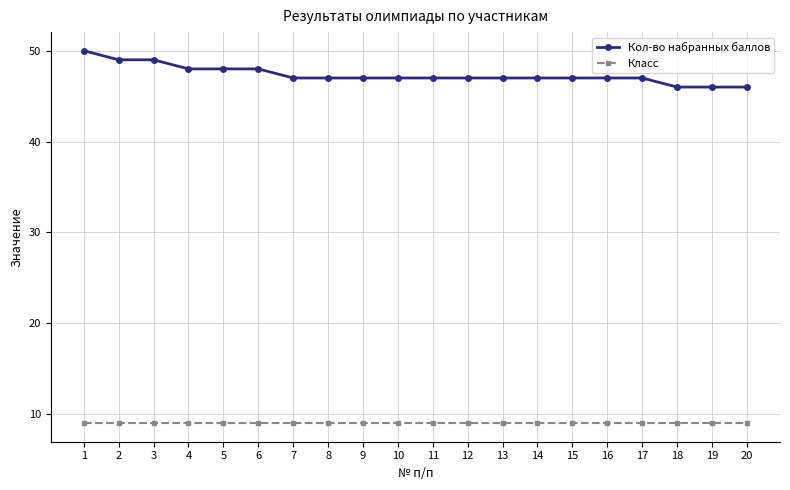

What is the difference between the Кол-во набранных баллов values at 16 and 1?

3